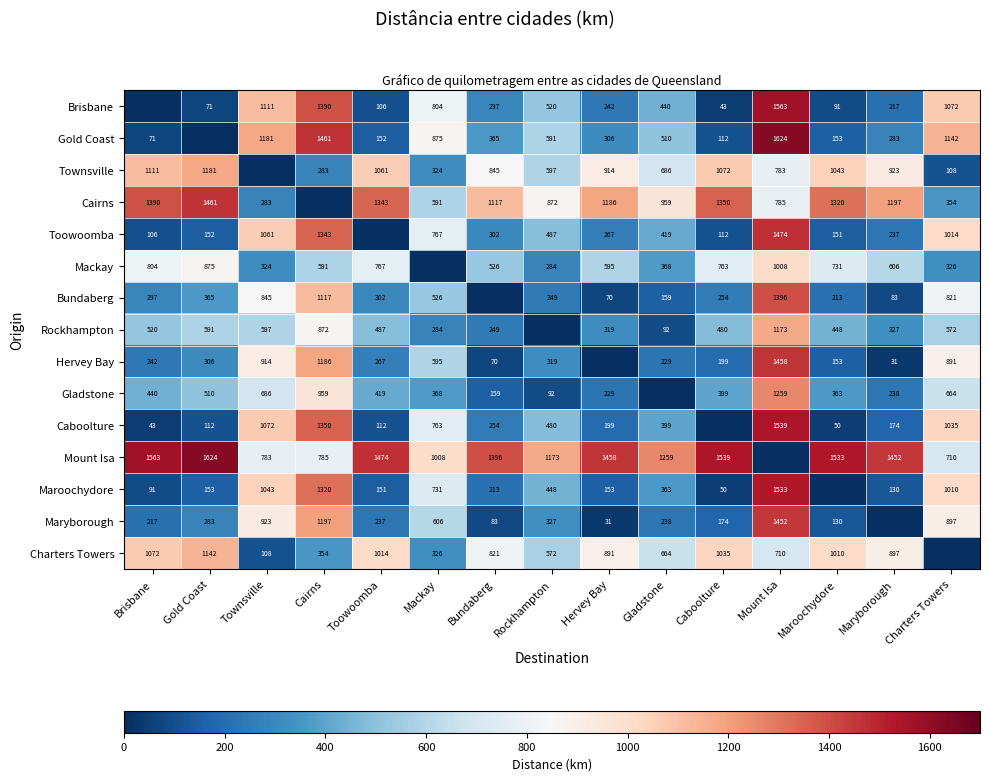

What is the difference between the Toowoomba values at Townsville and Cairns?

282